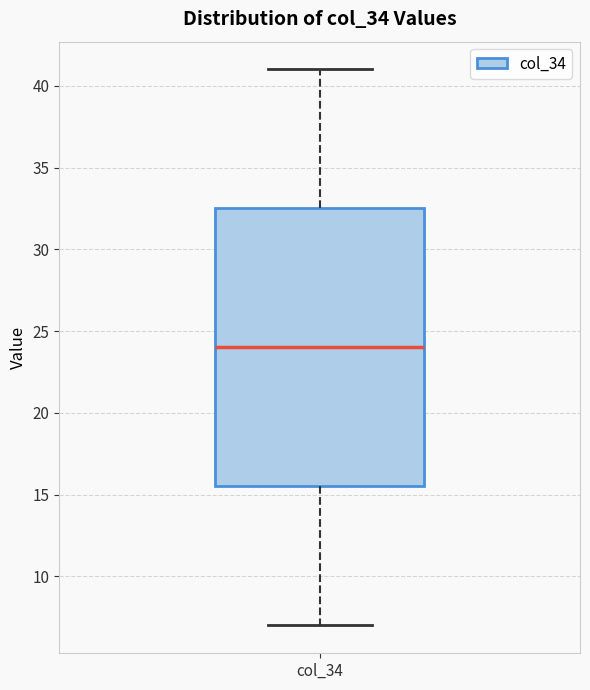

Read this box plot against the y-axis: the position of the median line, the range covered by the box, and the ends of both whiskers. The values are not printed on the chart, so give them approximately, as read against the axis.

median 24.0, box 15.5 to 32.5, whiskers 7.0 to 41.0